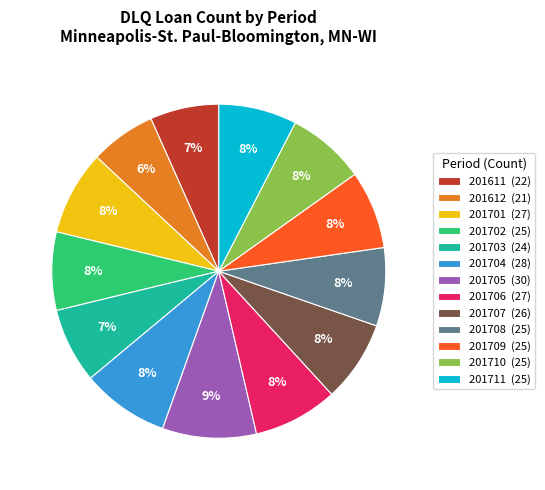

To the nearest percent, what portion does 201612 represent?

6%